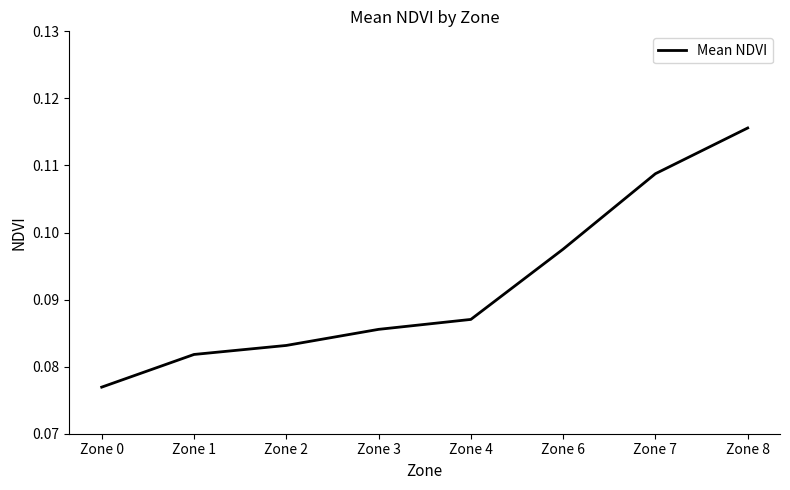

What is the sum of all values?

0.7